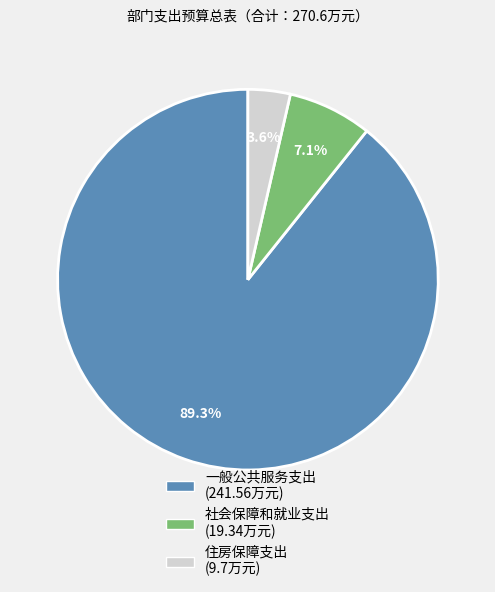

To the nearest percent, what portion does 社会保障和就业支出 represent?

7%